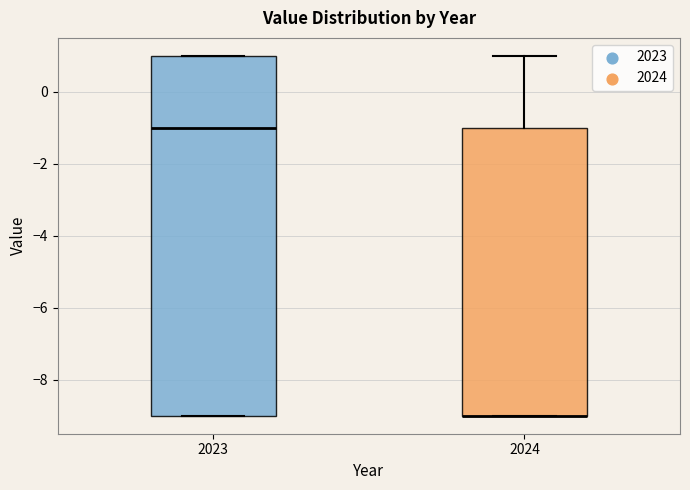

Where is the lower edge of the box at x = 2023 on the y-axis? The values are not printed on the chart, so give them approximately, as read against the axis.

-9